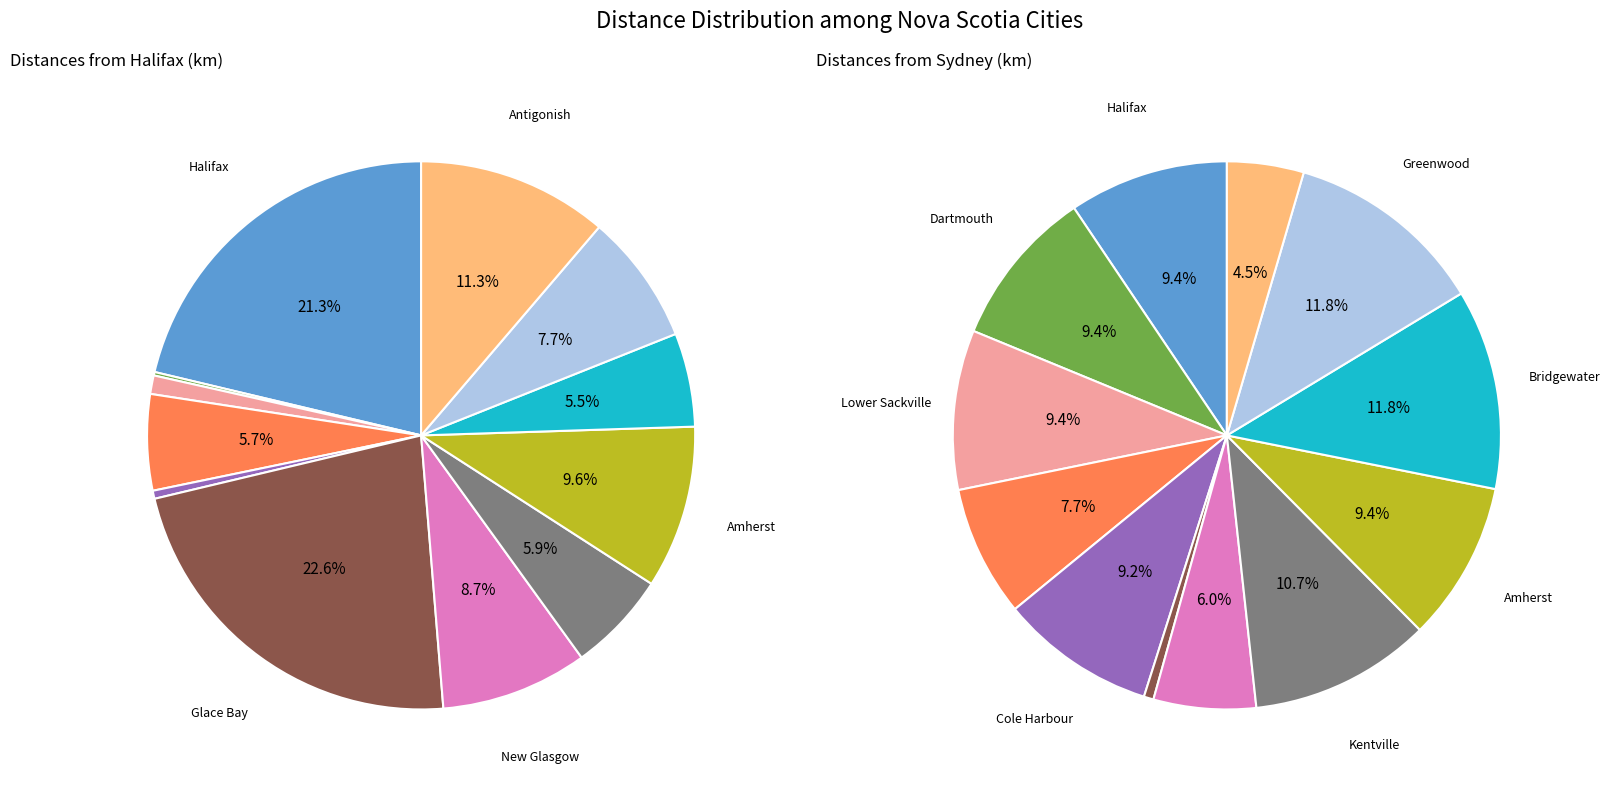

What is the largest slice in the pie chart?

Bridgewater